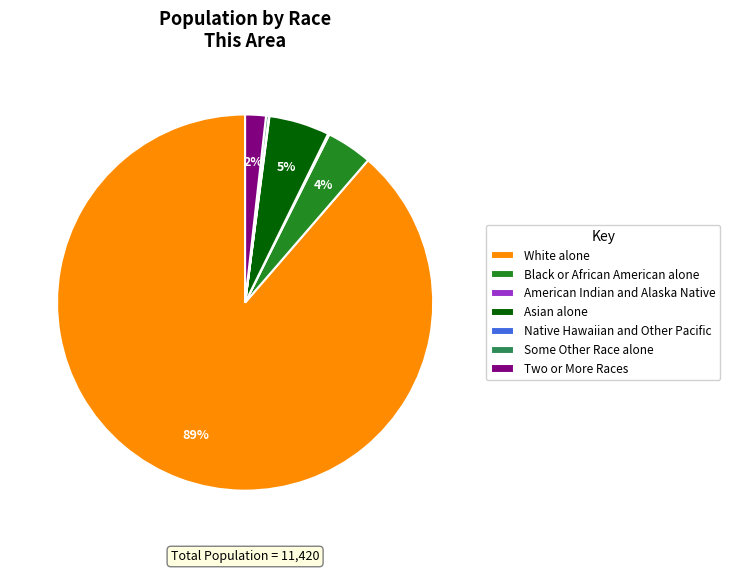

True or false: White alone accounts for 78% of the total.

False